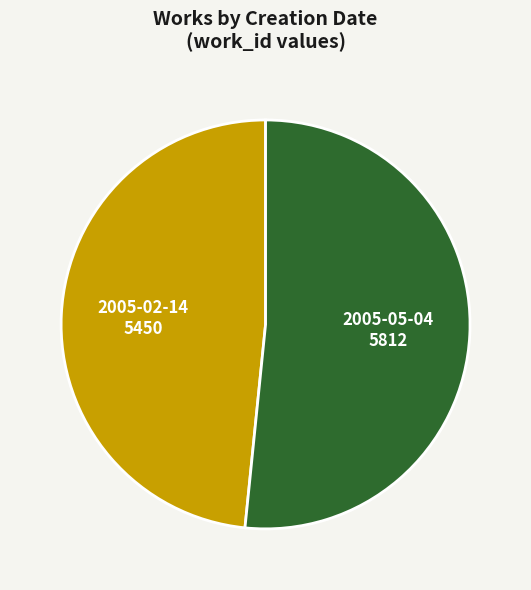

Which category has the smallest portion of the pie?

2005-02-14